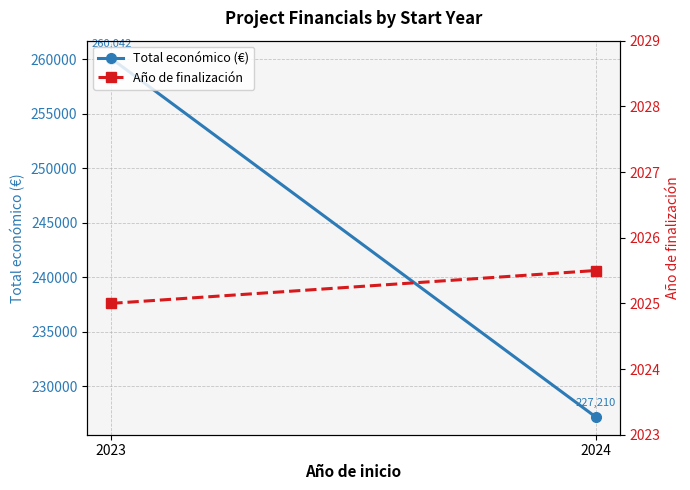

What is the minimum value for Año de finalización?

2025.0